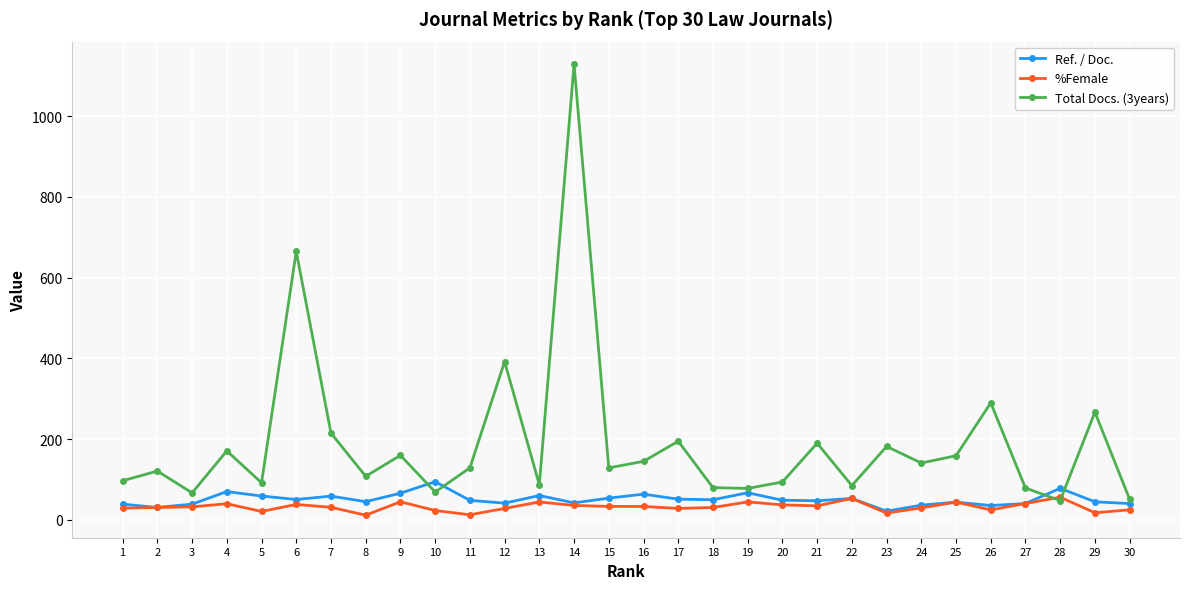

At how many categories does at least one series exceed 418?

2